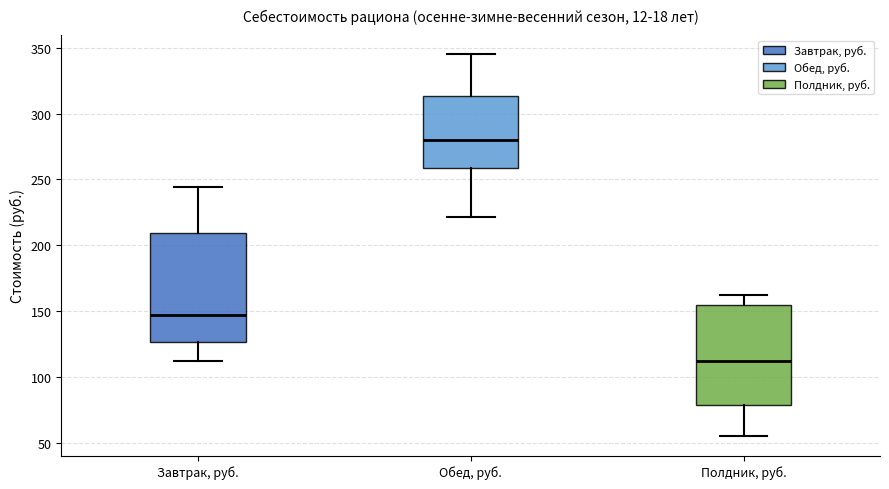

Reading left to right, read every box against the y-axis: the position of its median line, the range the box covers, and the ends of its whiskers. The values are not printed on the chart, so give them approximately, as read against the axis.

Завтрак, руб.: median 145, box 125 to 210, whiskers 110 to 245
Обед, руб.: median 280, box 260 to 315, whiskers 220 to 345
Полдник, руб.: median 110, box 80 to 155, whiskers 55 to 160